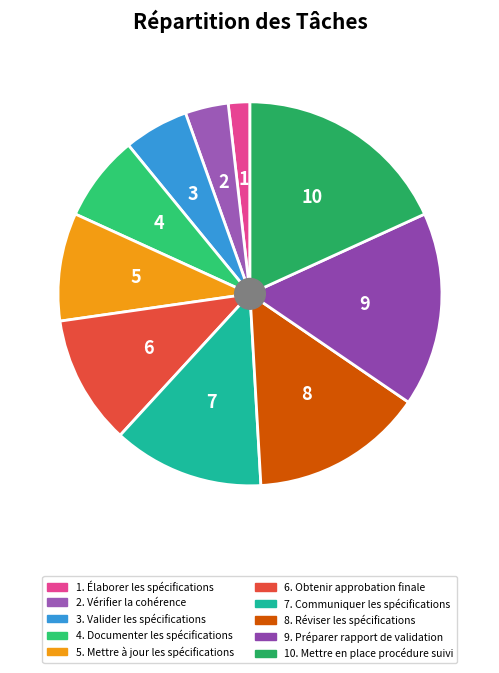

What is the largest slice in the pie chart?

Mettre en place procédure suivi